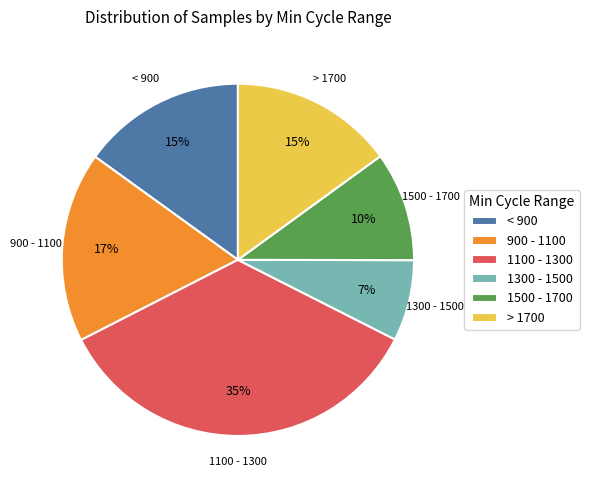

To the nearest percent, what portion does < 900 represent?

15%